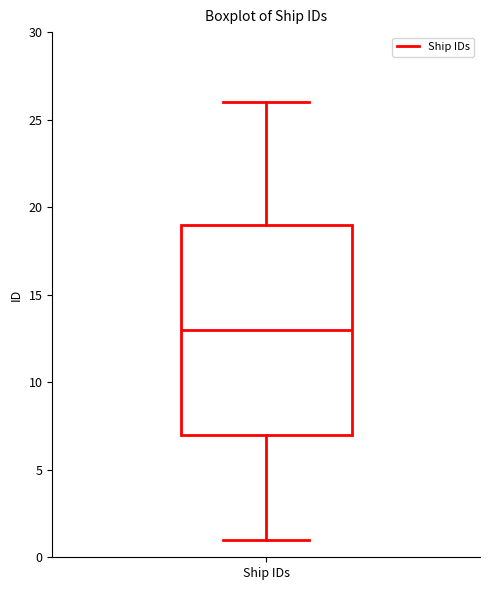

Read this box plot against the y-axis: the position of the median line, the range covered by the box, and the ends of both whiskers. The values are not printed on the chart, so give them approximately, as read against the axis.

median 13, box 7 to 19, whiskers 1 to 26